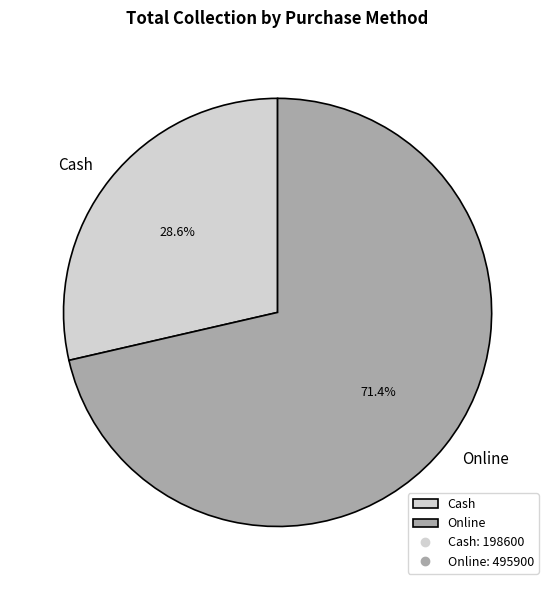

To the nearest percent, what portion does Online represent?

71%